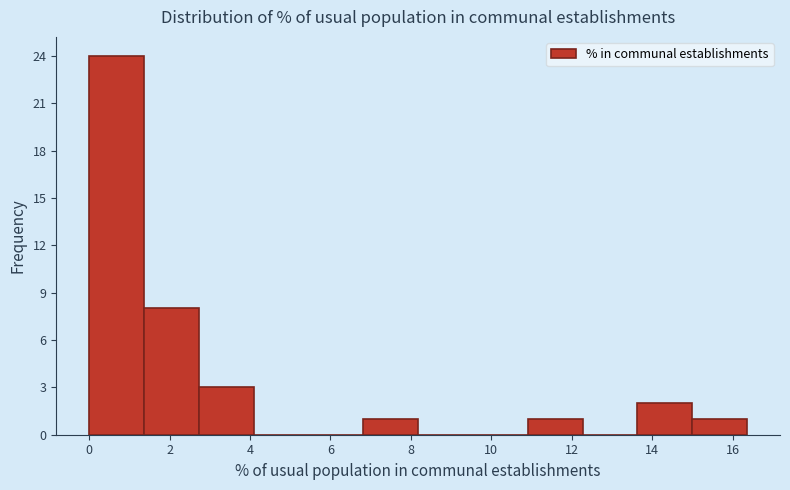

What is the height of the bar covering 2.8 to 4.0 on the x-axis? Neither the bar edges nor the heights are printed on the chart, so give them approximately, as read against the axes.

3